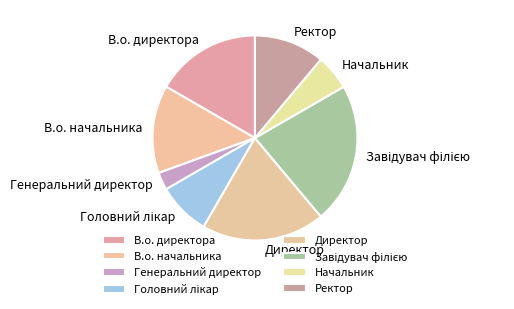

Which slice is the smallest?

Генеральний директор